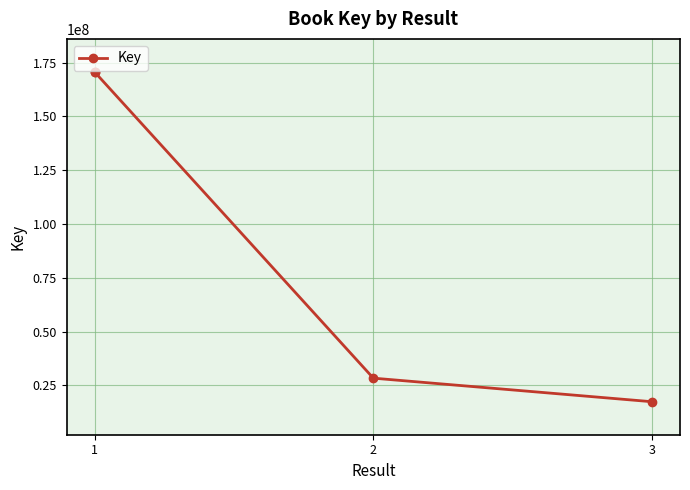

What value does the data have at 1?

170711199